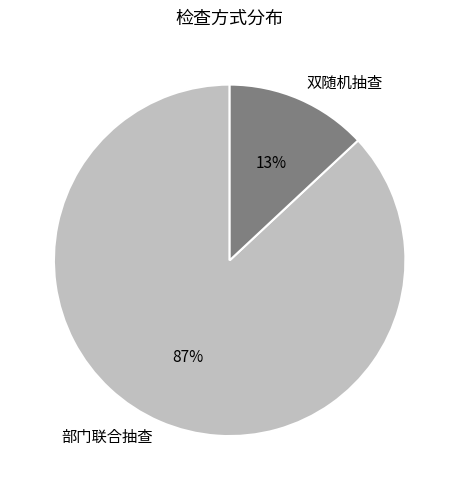

The 双随机抽查 slice represents 13% of the pie. True or false?

True